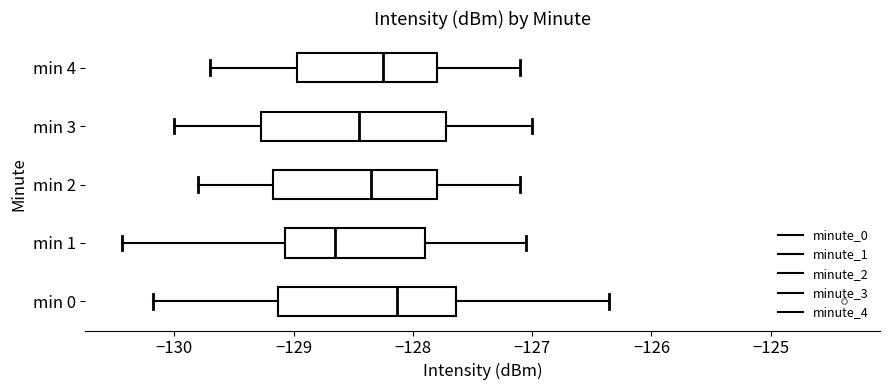

Reading bottom to top, transcribe this box plot: for each box, give where its median line is, the range the box spans, and where its two whiskers end, as read against the x-axis. The values are not printed on the chart, so give them approximately, as read against the axis.

min 0: median -128.1, box -129.1 to -127.6, whiskers -130.2 to -126.4
min 1: median -128.6, box -129.1 to -127.9, whiskers -130.4 to -127.1
min 2: median -128.3, box -129.2 to -127.8, whiskers -129.8 to -127.1
min 3: median -128.4, box -129.3 to -127.7, whiskers -130.0 to -127.0
min 4: median -128.2, box -129.0 to -127.8, whiskers -129.7 to -127.1